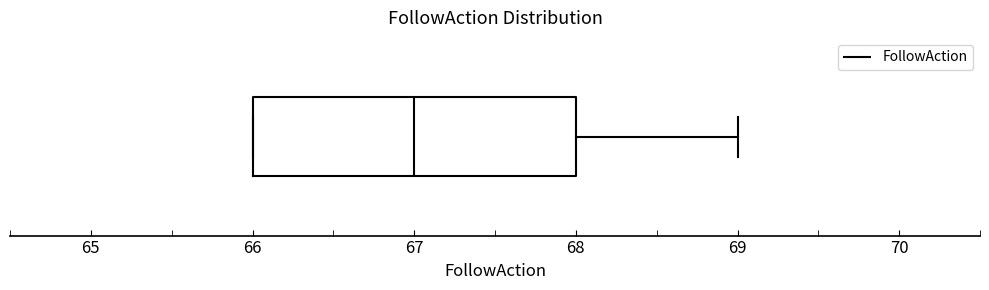

Where does the median line of the box sit on the x-axis? The values are not printed on the chart, so give them approximately, as read against the axis.

67